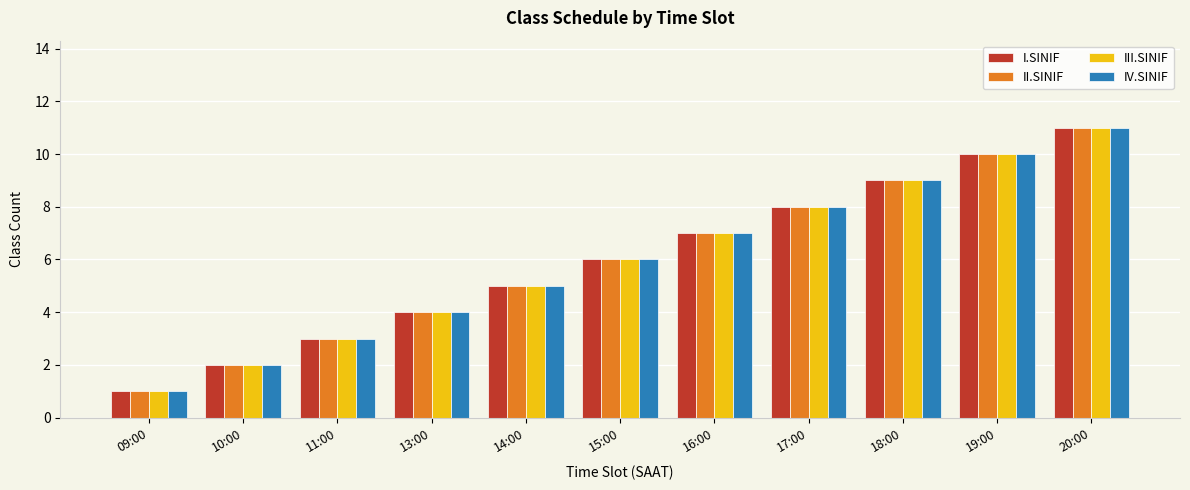

What is the difference between the III.SINIF values at 19:00 and 14:00?

5